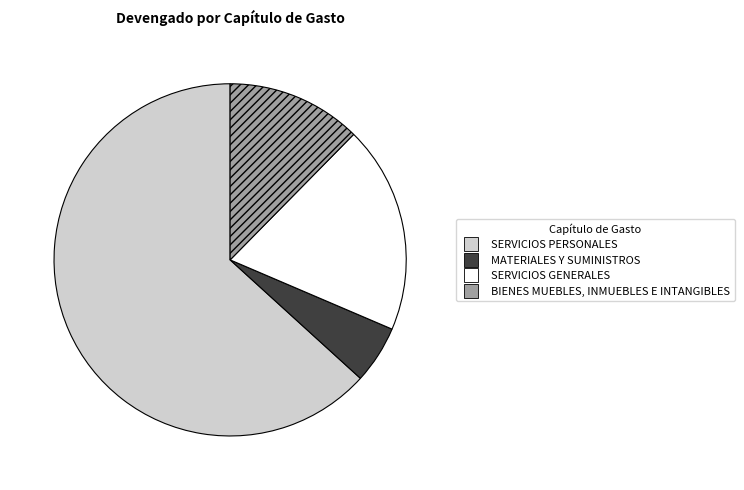

Does any single category account for the majority?

Yes